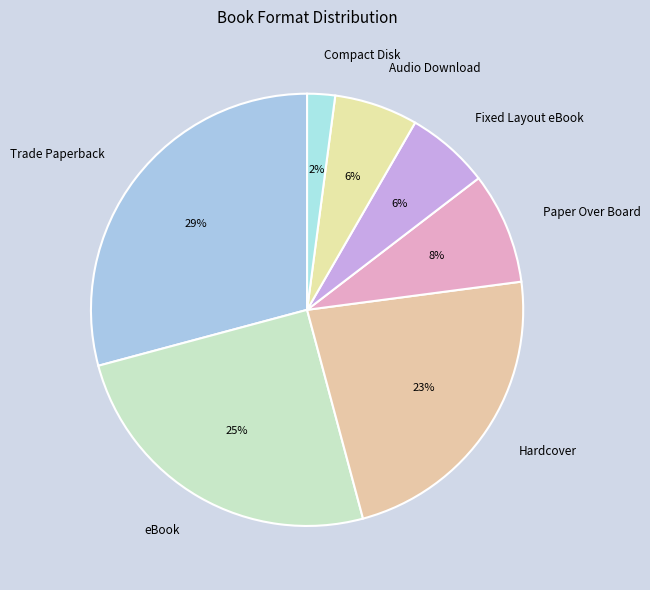

Is the sum of eBook and Trade Paperback greater than half?

Yes